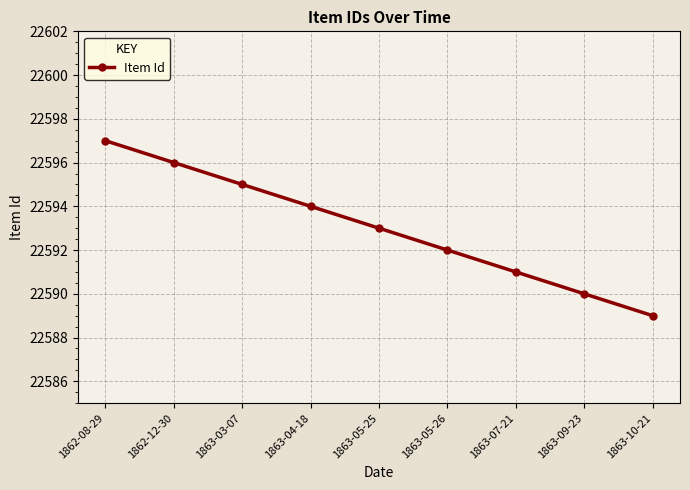

List the labels in order of value, smallest first.

1863-10-21, 1863-09-23, 1863-07-21, 1863-05-26, 1863-05-25, 1863-04-18, 1863-03-07, 1862-12-30, 1862-08-29